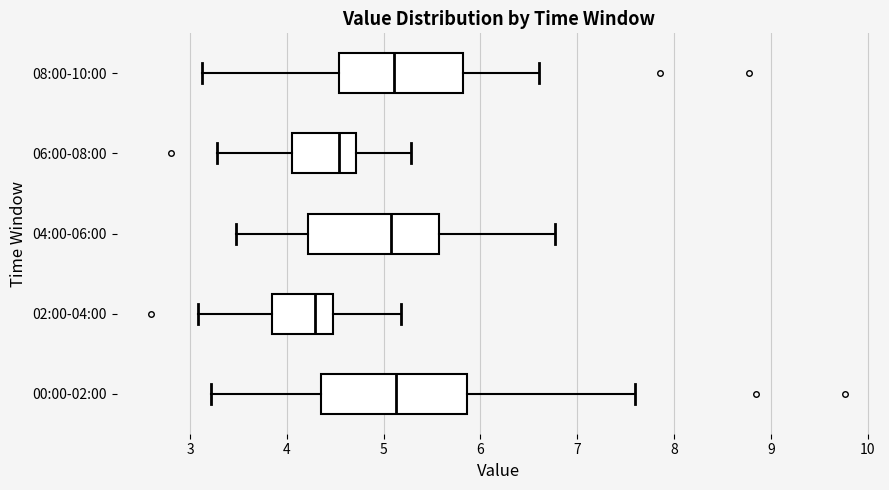

Where is the left edge of the box for 06:00-08:00 on the x-axis? The values are not printed on the chart, so give them approximately, as read against the axis.

4.0